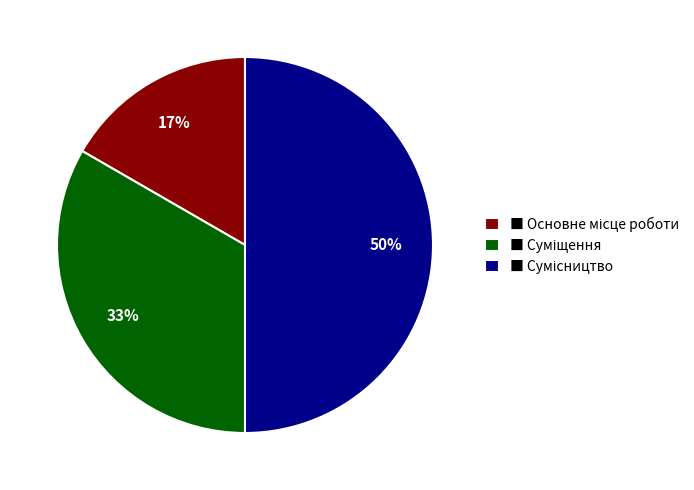

How many slices are in this pie chart?

3